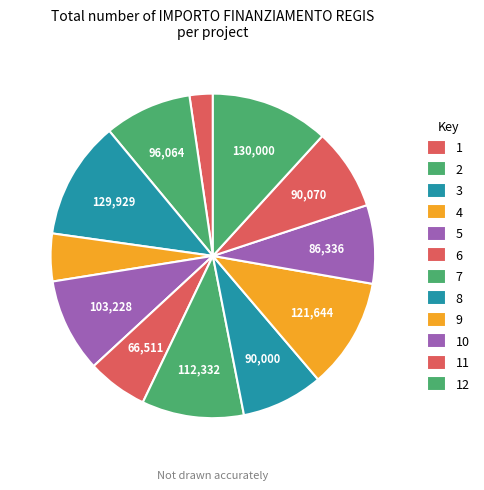

How many slices are in this pie chart?

12